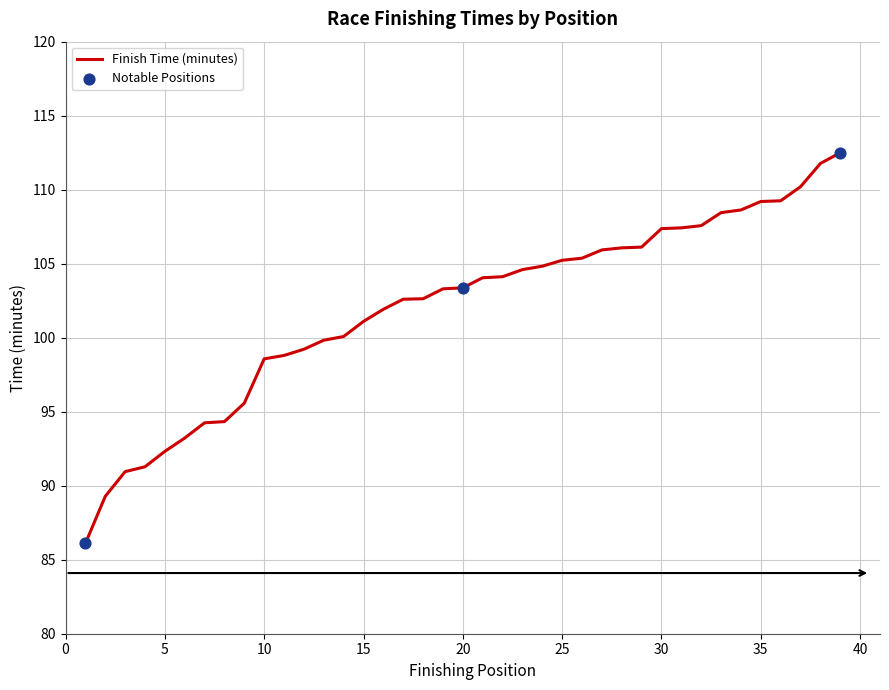

What is the minimum value shown in the chart?

86.1